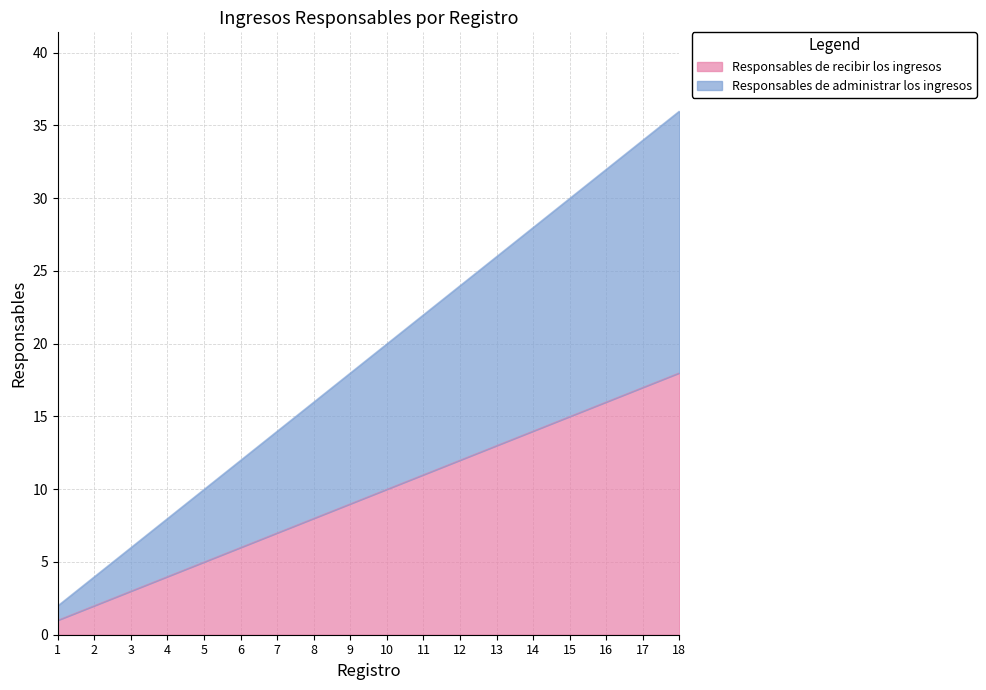

True or false: Responsables de recibir los ingresos and Responsables de administrar los ingresos intersect in this chart.

False